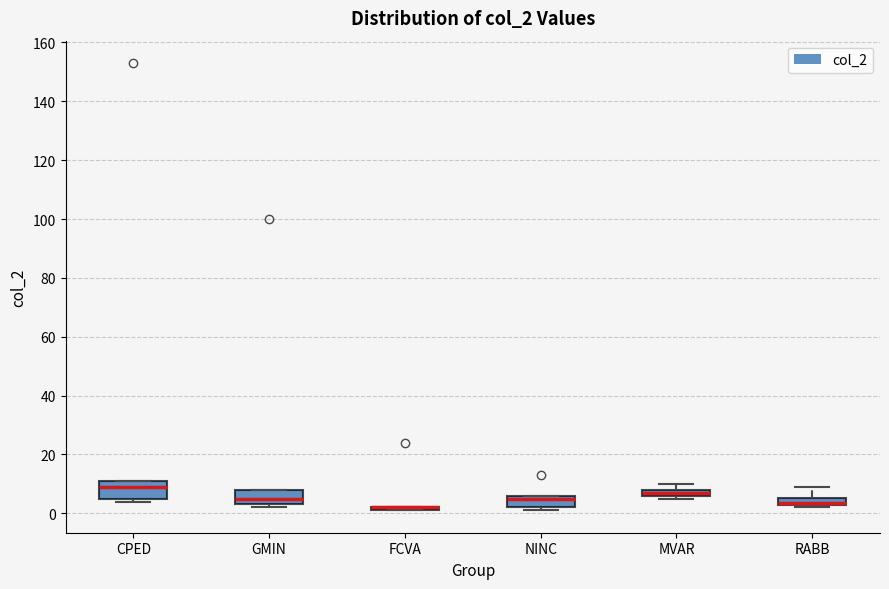

Where is the lower edge of the box for MVAR on the y-axis? The values are not printed on the chart, so give them approximately, as read against the axis.

6